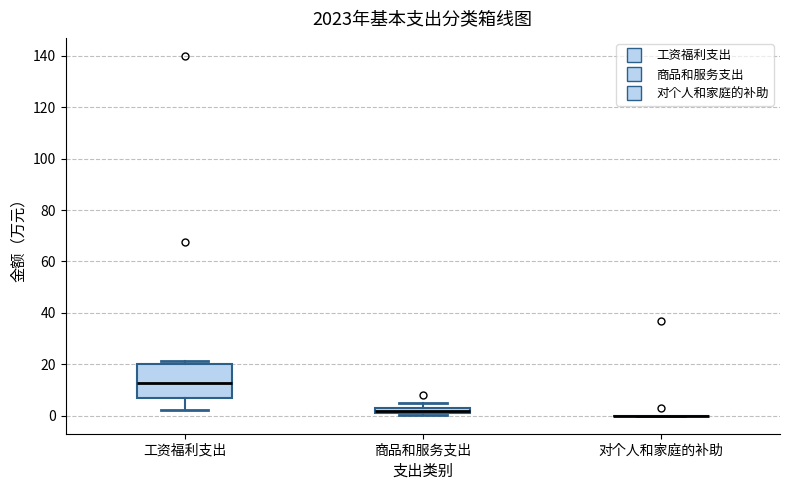

Where is the lower edge of the box for 工资福利支出 on the y-axis? The values are not printed on the chart, so give them approximately, as read against the axis.

8